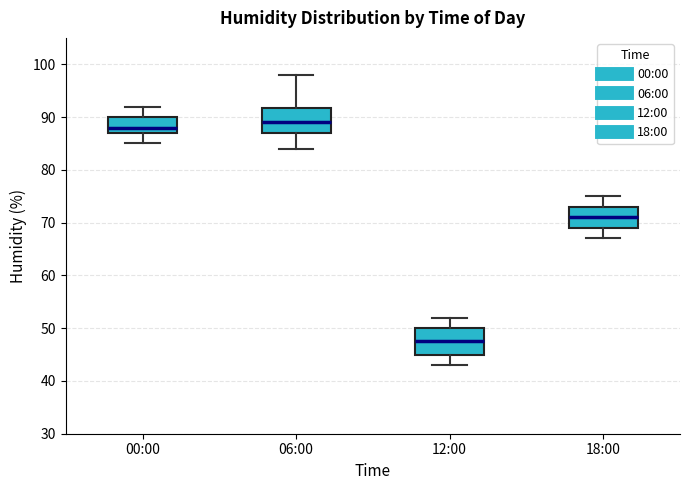

Where does the upper whisker of the box for 12:00 end on the y-axis? The values are not printed on the chart, so give them approximately, as read against the axis.

52